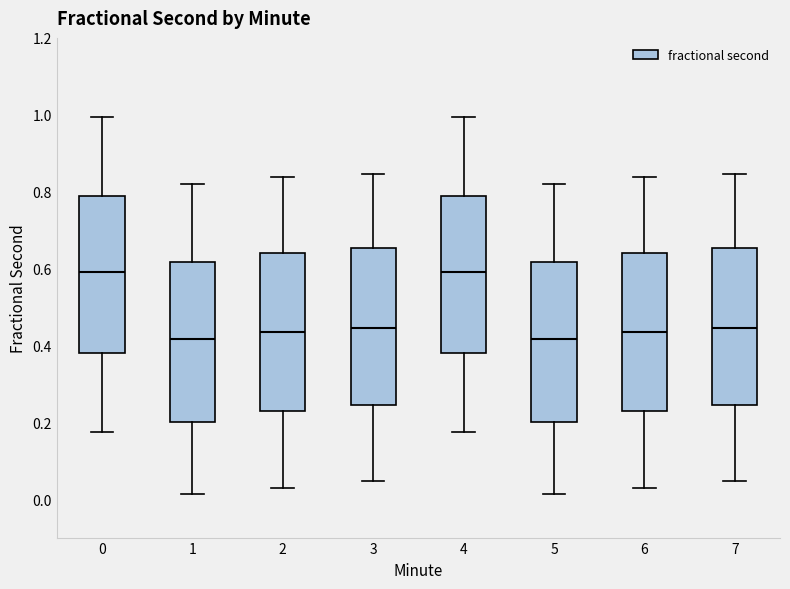

Where does the median line of the box at x = 5 sit on the y-axis? The values are not printed on the chart, so give them approximately, as read against the axis.

0.42